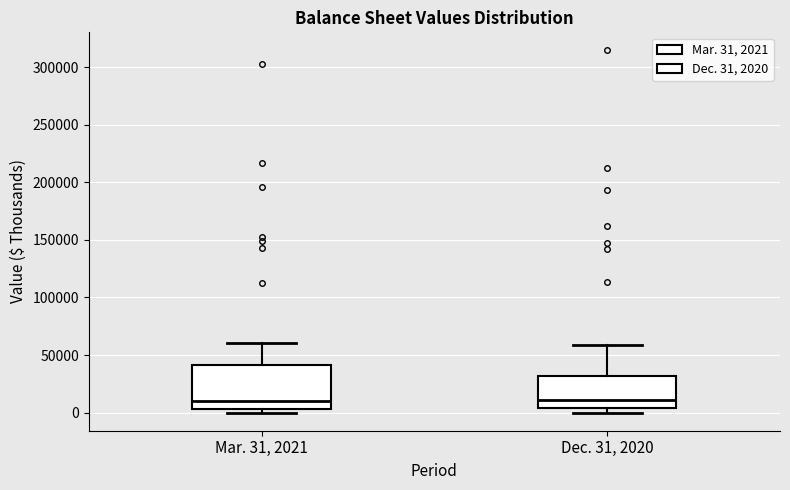

Reading left to right, transcribe this box plot: for each box, give where its median line is, the range the box spans, and where its two whiskers end, as read against the y-axis. The values are not printed on the chart, so give them approximately, as read against the axis.

Mar. 31, 2021: median 10000, box 5000 to 40000, whiskers 0 to 60000
Dec. 31, 2020: median 10000, box 5000 to 30000, whiskers 0 to 60000